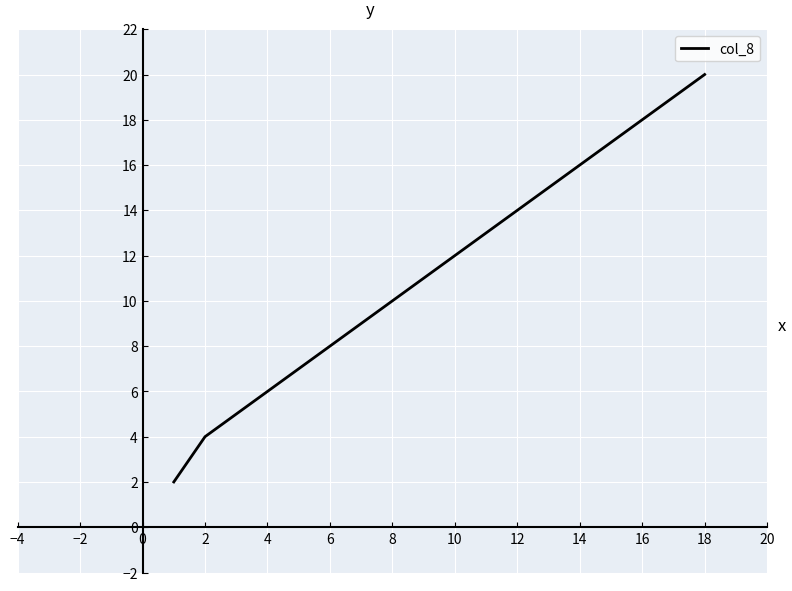

What is the maximum value shown in the chart?

20